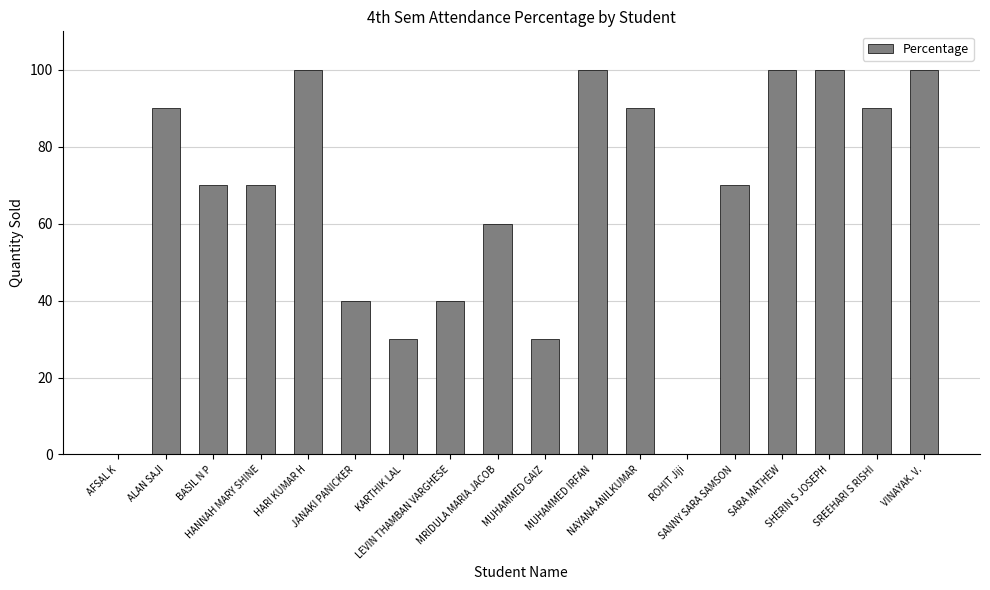

What is the approximate value at SREEHARI S RISHI, to the nearest 10?

90